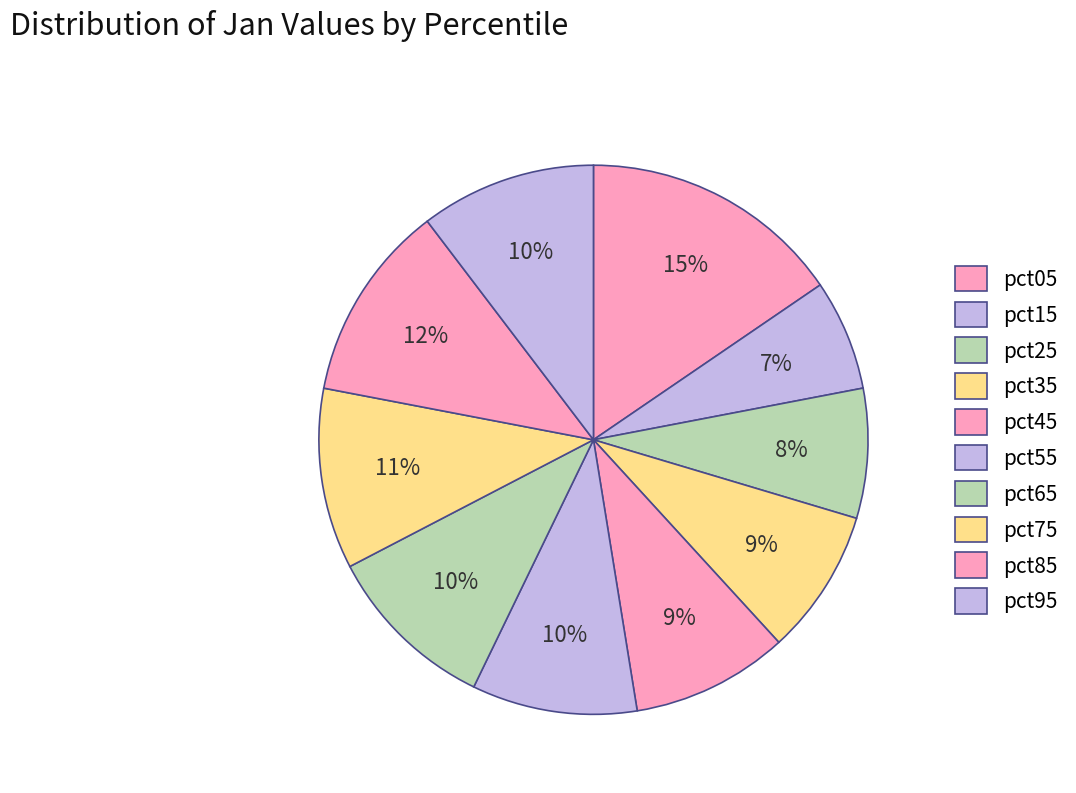

Does any single category account for the majority?

No